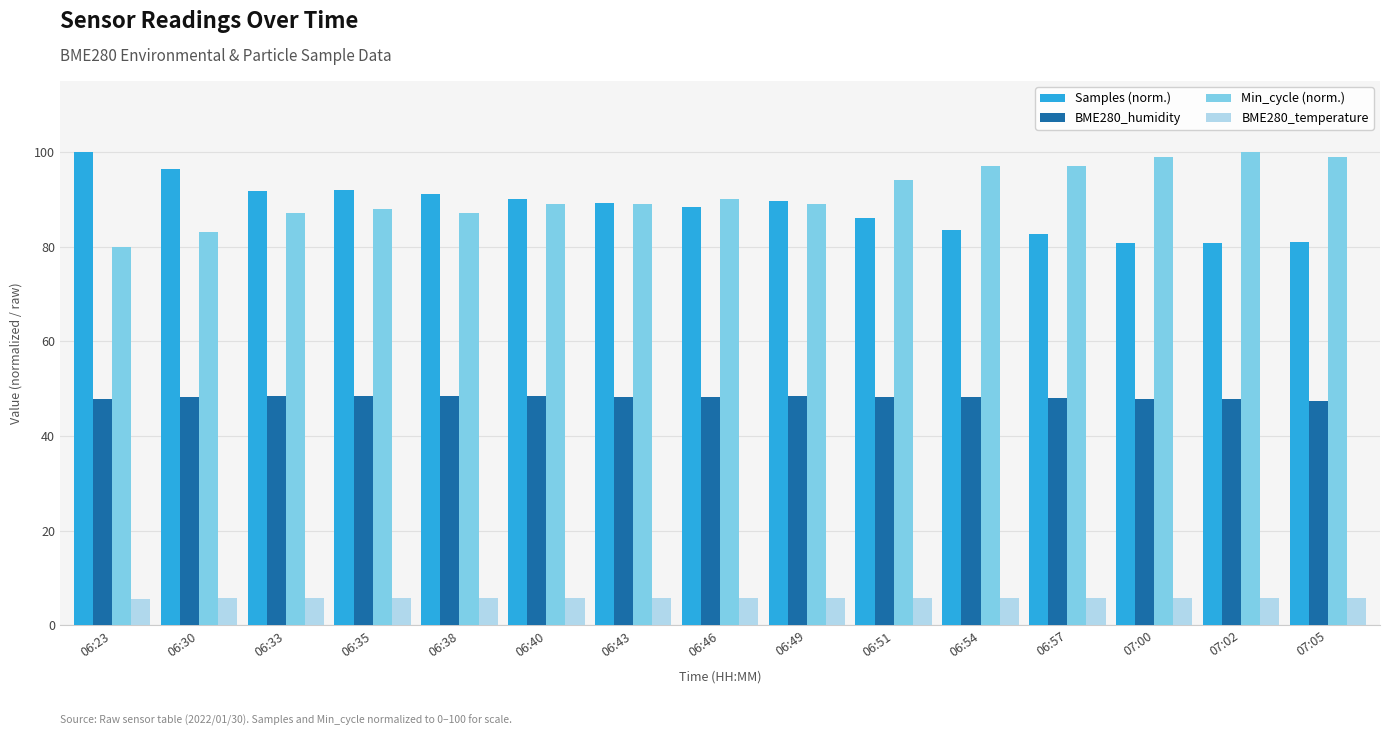

How many groups of bars are there?

15